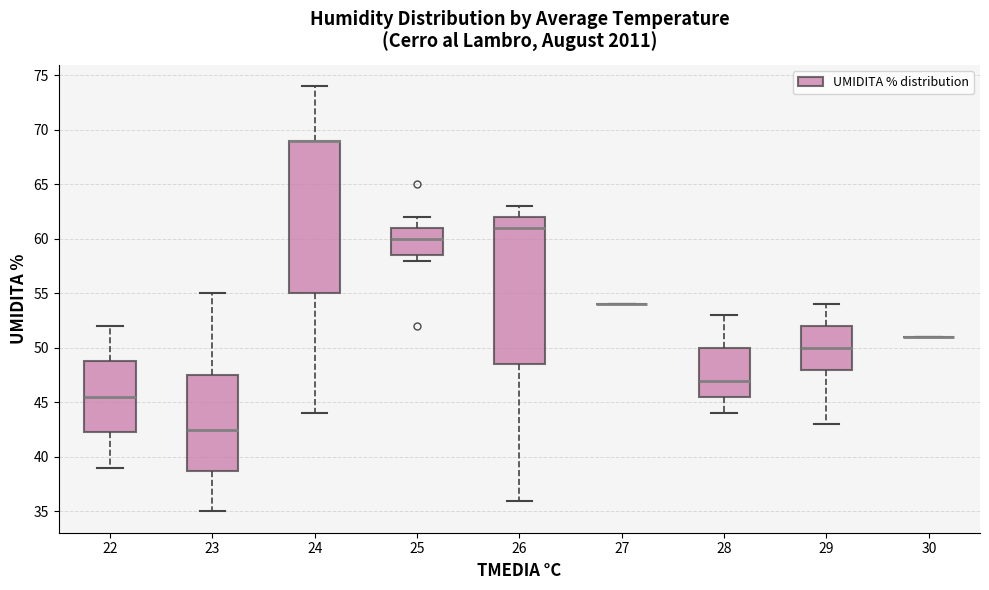

Reading left to right, read every box against the y-axis: the position of its median line, the range the box covers, and the ends of its whiskers. The values are not printed on the chart, so give them approximately, as read against the axis.

22: median 45.5, box 42.5 to 49.0, whiskers 39.0 to 52.0
23: median 42.5, box 39.0 to 47.5, whiskers 35.0 to 55.0
24: median 69.0 (drawn on the box's upper edge), box 55.0 to 69.0, whiskers 44.0 to 74.0
25: median 60.0, box 58.5 to 61.0, whiskers 58.0 to 62.0
26: median 61.0, box 48.5 to 62.0, whiskers 36.0 to 63.0
27: box collapsed to a line at 54.0, whiskers 54.0 to 54.0
28: median 47.0, box 45.5 to 50.0, whiskers 44.0 to 53.0
29: median 50.0, box 48.0 to 52.0, whiskers 43.0 to 54.0
30: box collapsed to a line at 51.0, whiskers 51.0 to 51.0